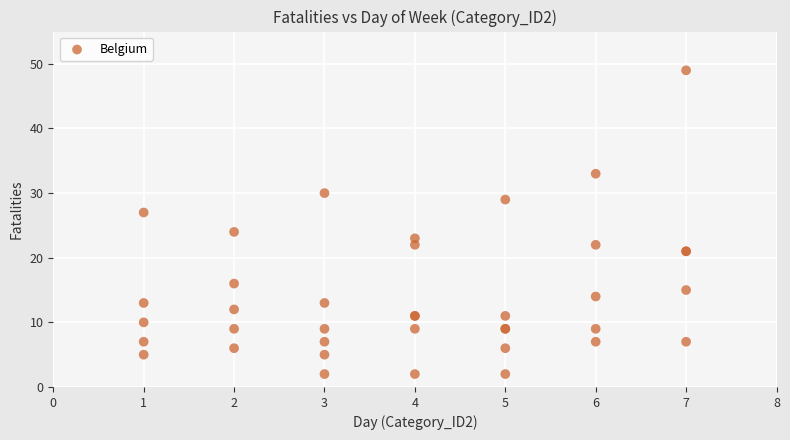

What Y value in the scatter plot is closest to 25?

24